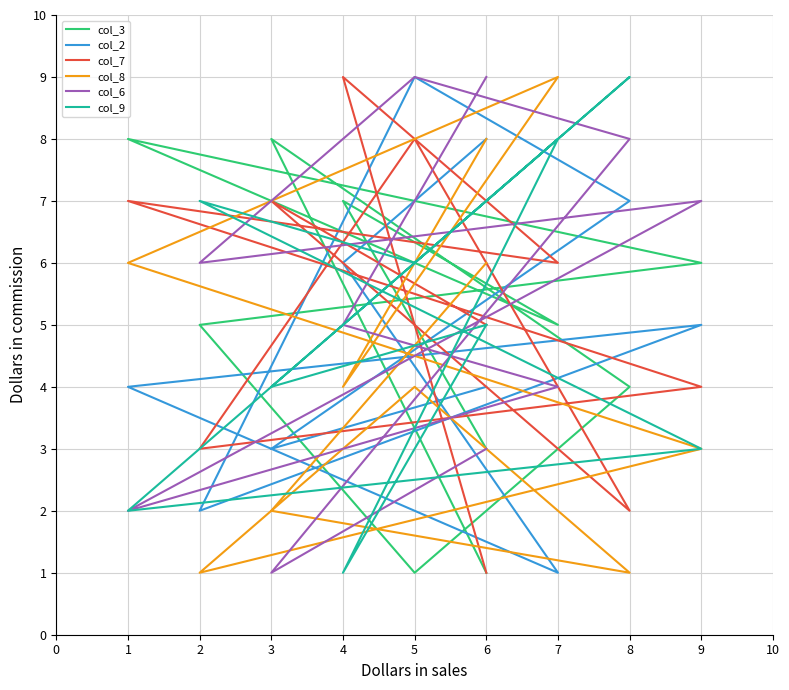

Which series changed the most between 8 and 5?

col_7